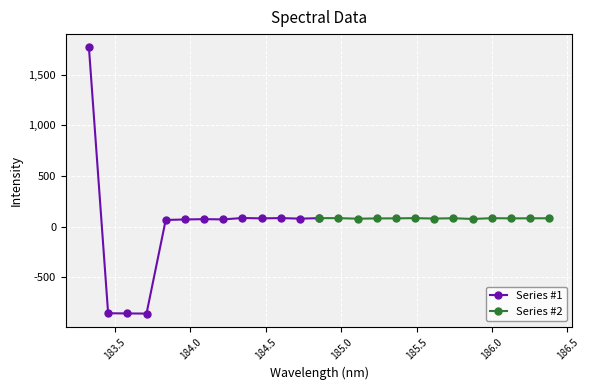

Which series has the largest range (max minus min)?

Series #1